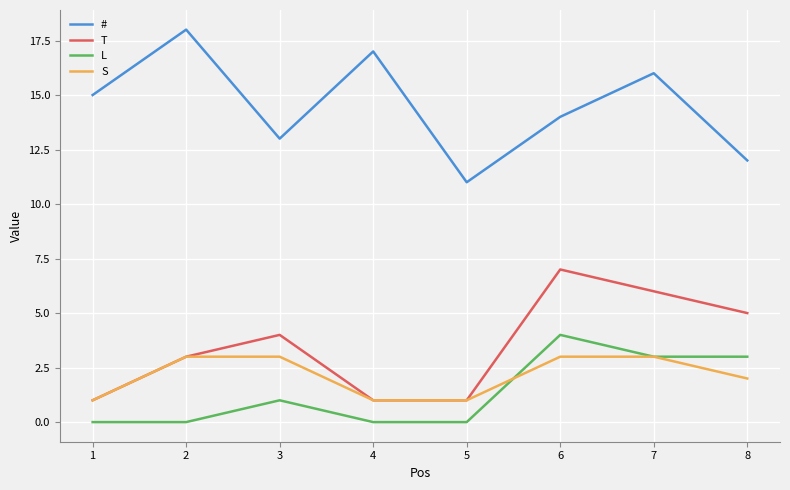

How many series are shown in this chart?

4